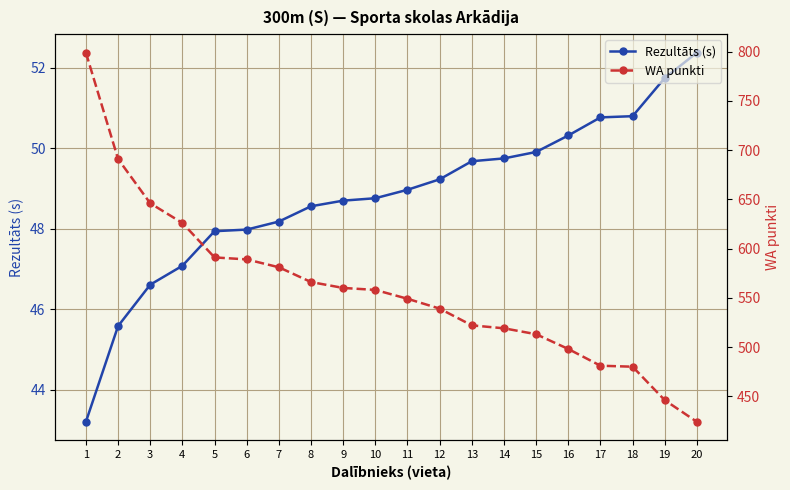

True or false: WA punkti and Rezultāts (s) cross at least once.

False